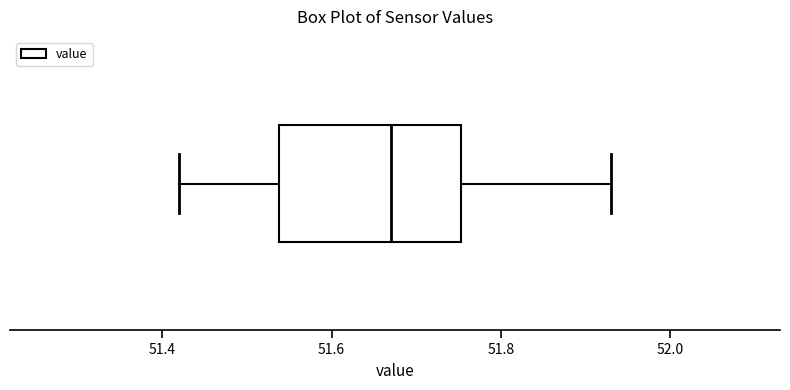

Read this box plot against the x-axis: the position of the median line, the range covered by the box, and the ends of both whiskers. The values are not printed on the chart, so give them approximately, as read against the axis.

median 51.68, box 51.54 to 51.76, whiskers 51.42 to 51.94